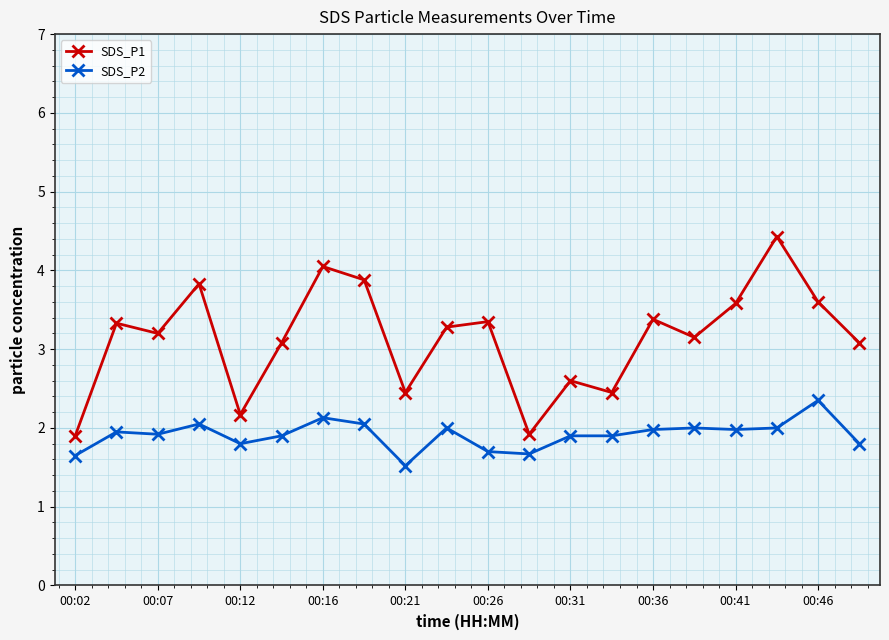

List the series in order of their overall mean, highest first.

SDS_P1, SDS_P2